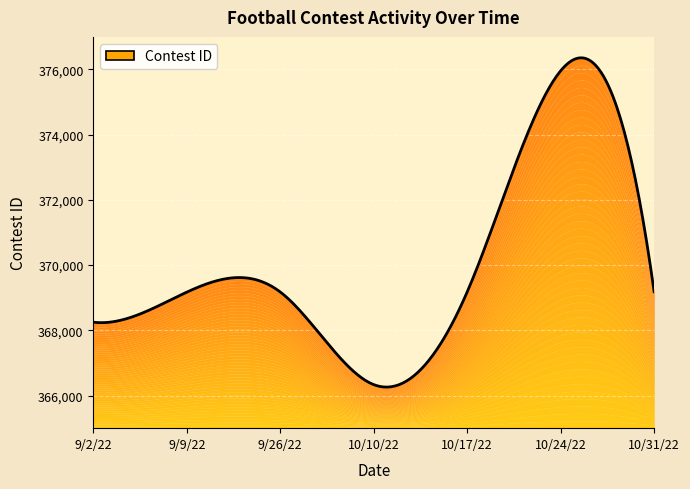

How many data points are above 369176?

3